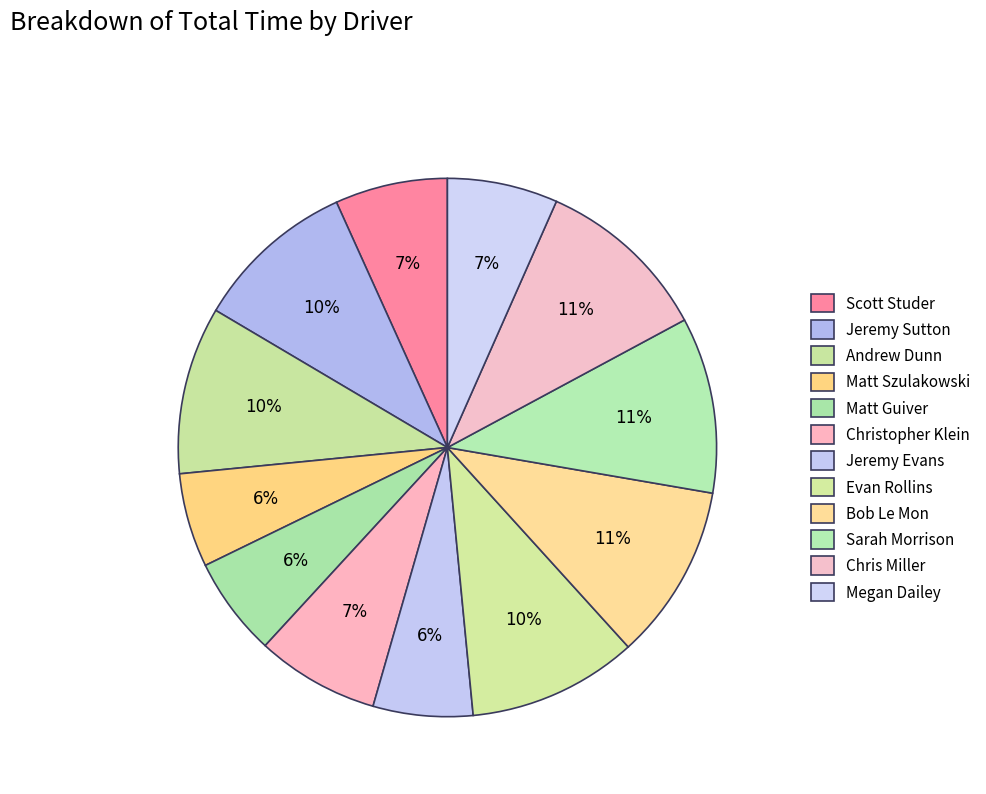

Rank the categories by value from highest to lowest.

Sarah Morrison, Bob Le Mon, Chris Miller, Evan Rollins, Andrew Dunn, Jeremy Sutton, Christopher Klein, Scott Studer, Megan Dailey, Jeremy Evans, Matt Guiver, Matt Szulakowski